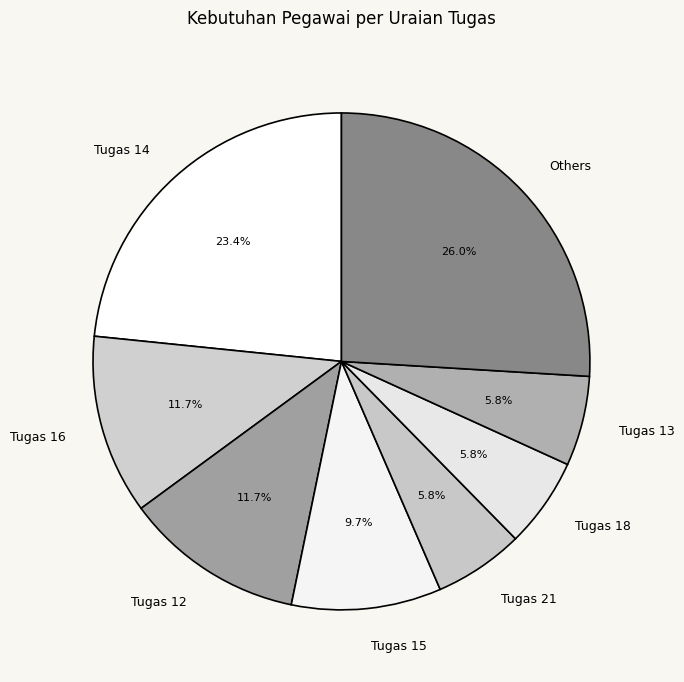

Approximately how many times larger is the value at Tugas 21 compared to Tugas 12?

0.5